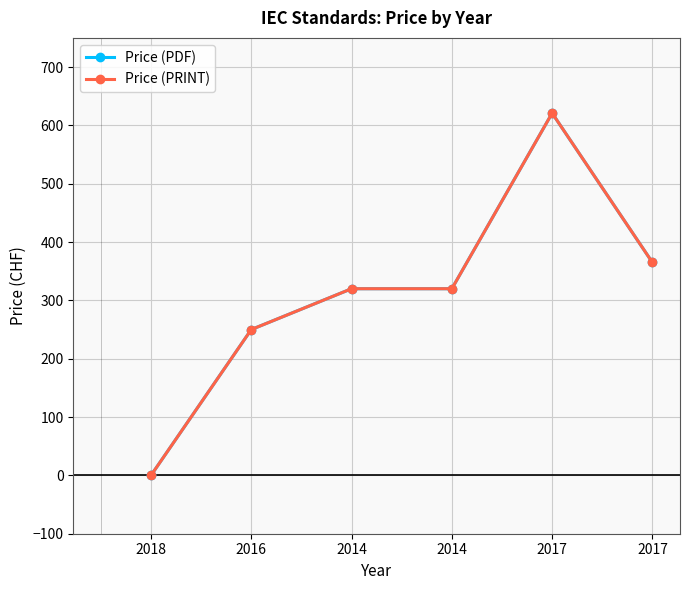

What is the total value across all series at 2014?

640